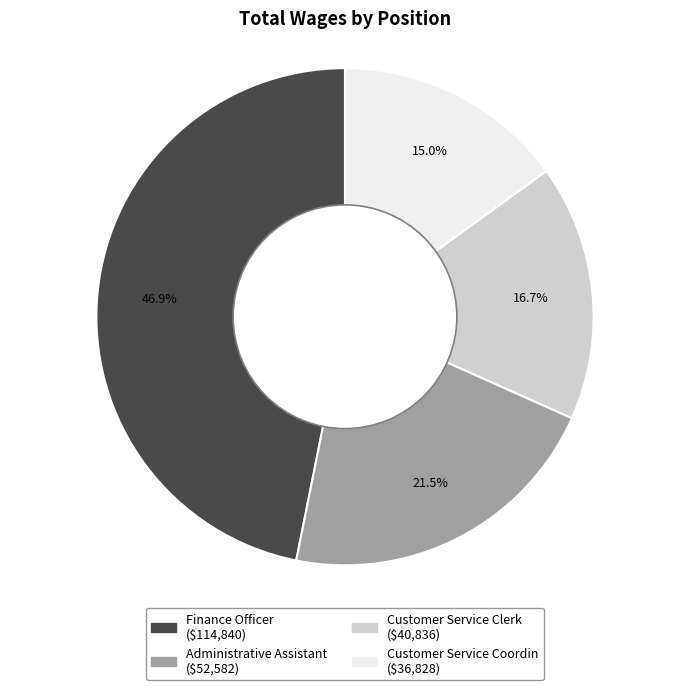

What is the largest slice in the pie chart?

Finance Officer